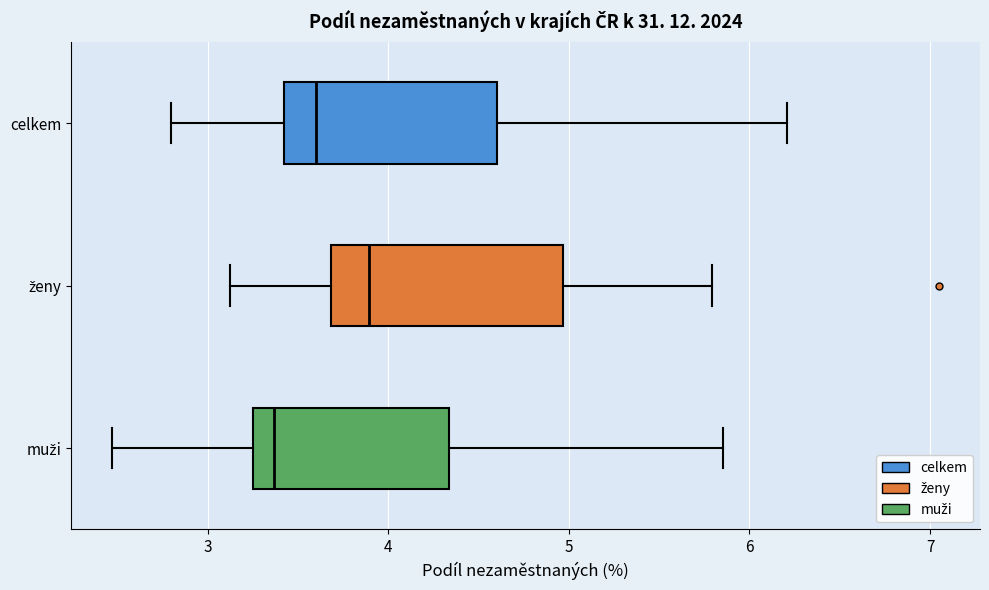

Which box is the widest, from its left edge to its right edge?

ženy